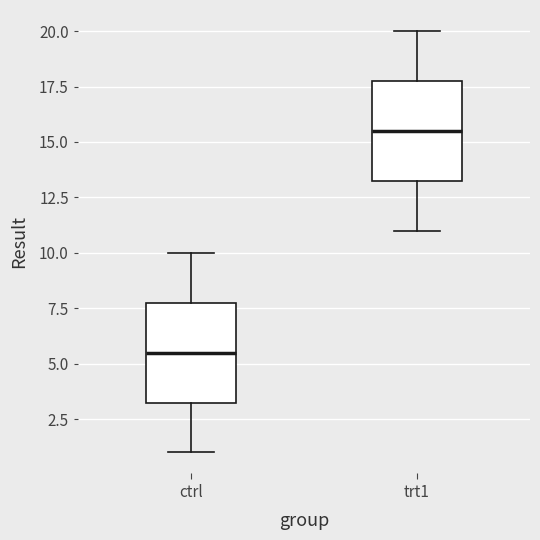

Which box has the lowest median line?

ctrl